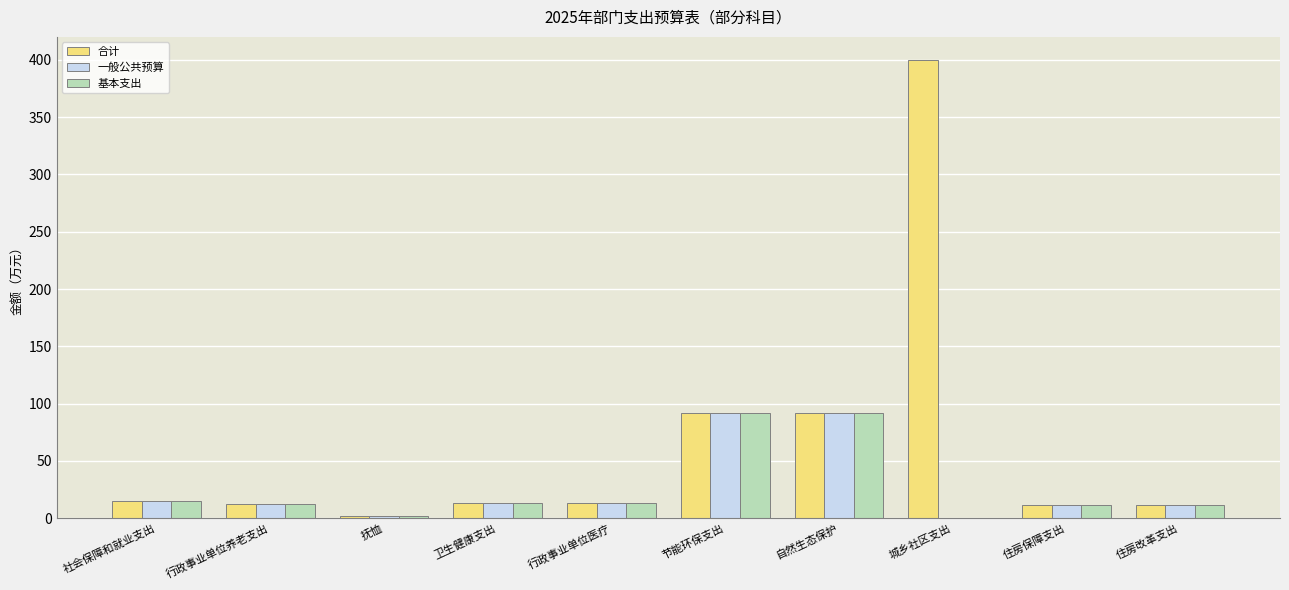

What is the sum of all 基本支出 values?

261.8